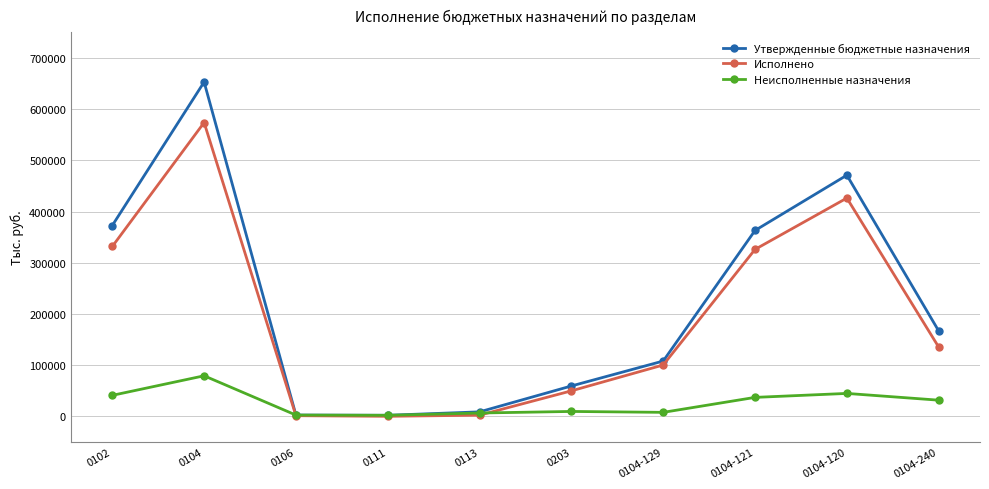

What is the highest value of the Утвержденные бюджетные назначения series?

652960.0